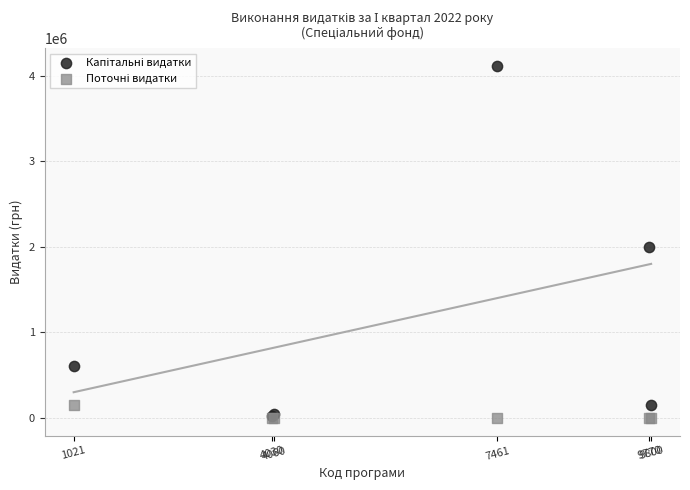

Across all series, what Y value is closest to 2058019?

2000000.0